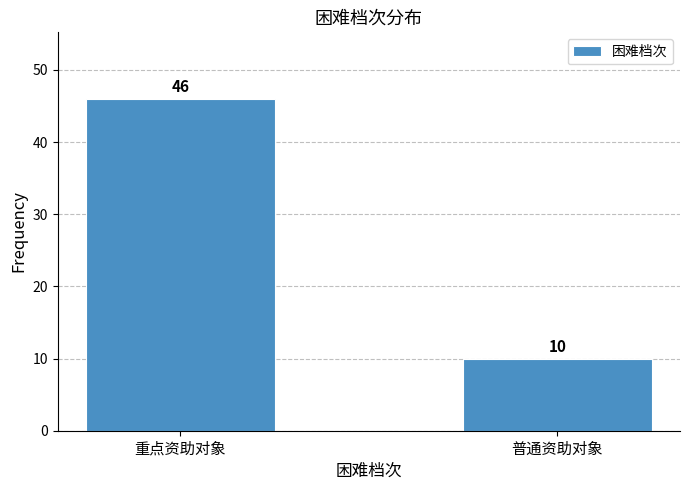

Reading left to right, extract all data points from this chart.

46	10